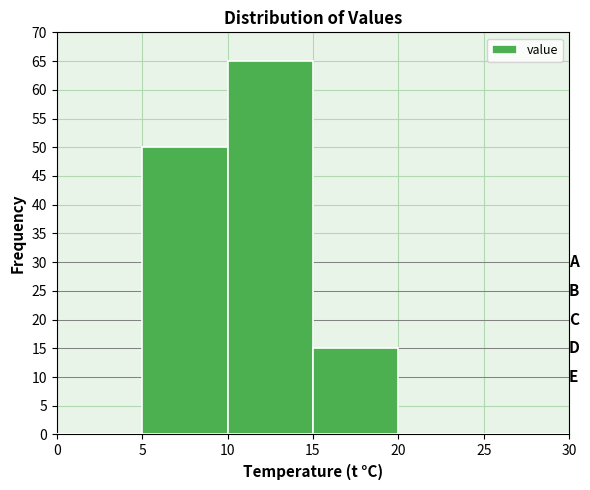

Over which range of the x-axis is the bar tallest?

10 to 15